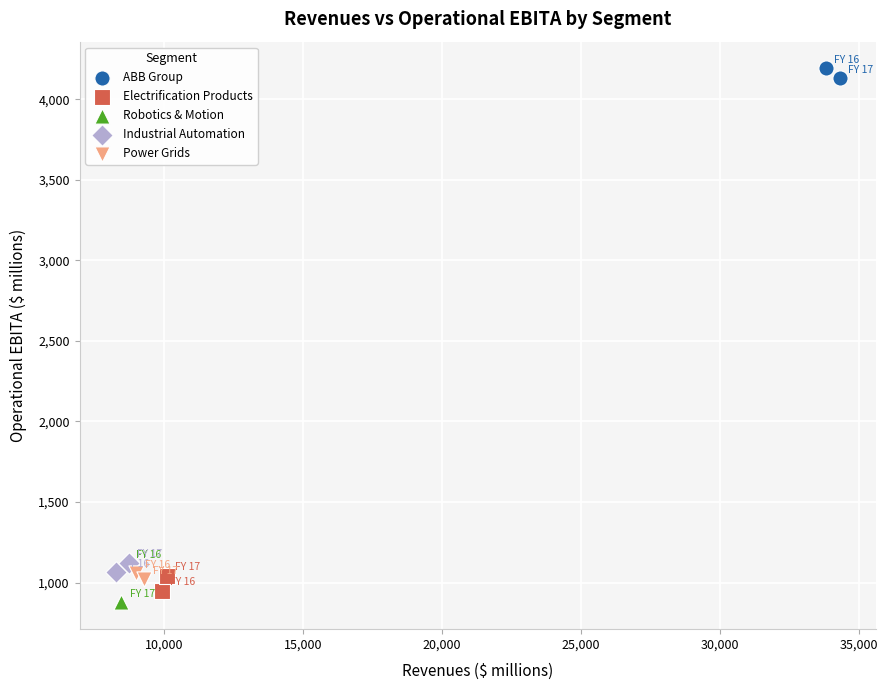

Which series has the largest Y range (max minus min)?

Robotics & Motion